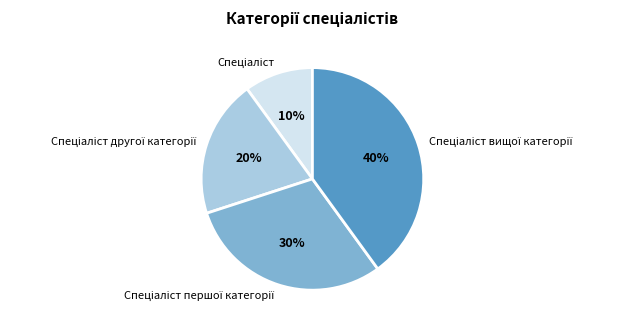

Does any single category account for the majority?

No